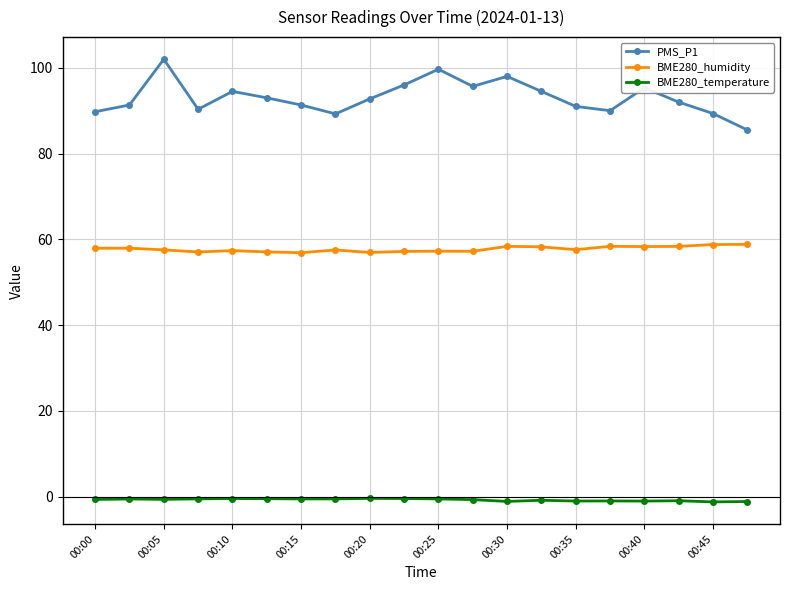

What is the value of the PMS_P1 point at the 9th from the left?

92.8